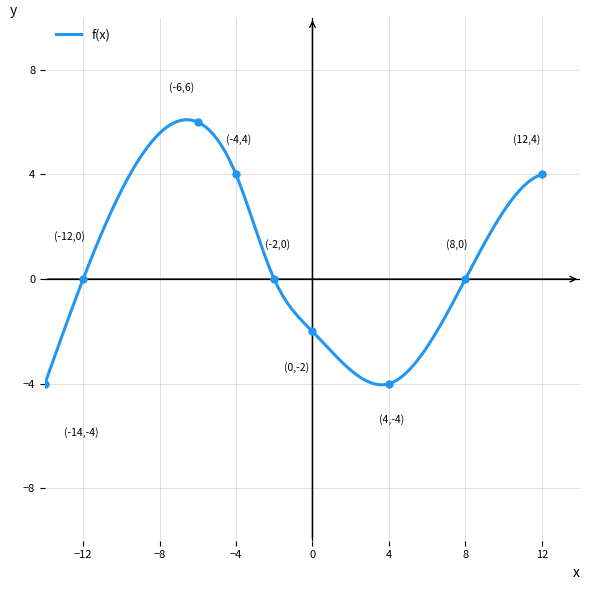

What is the maximum value shown in the chart?

6.1